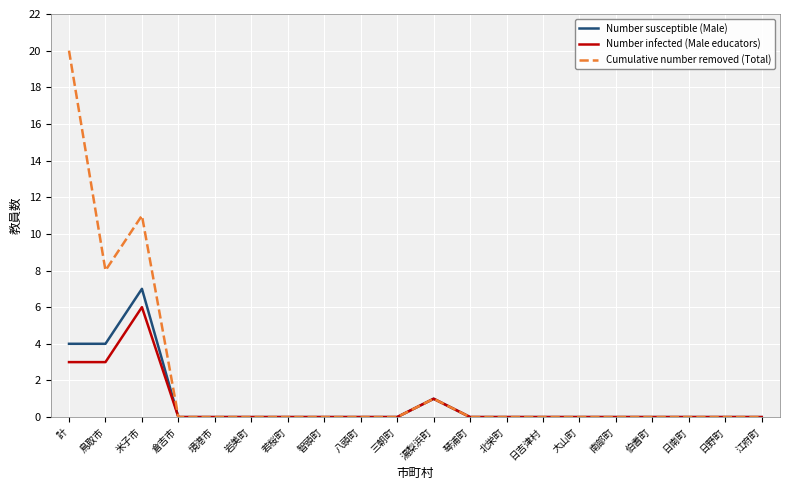

Which series has the widest spread of values?

Cumulative number removed (Total)